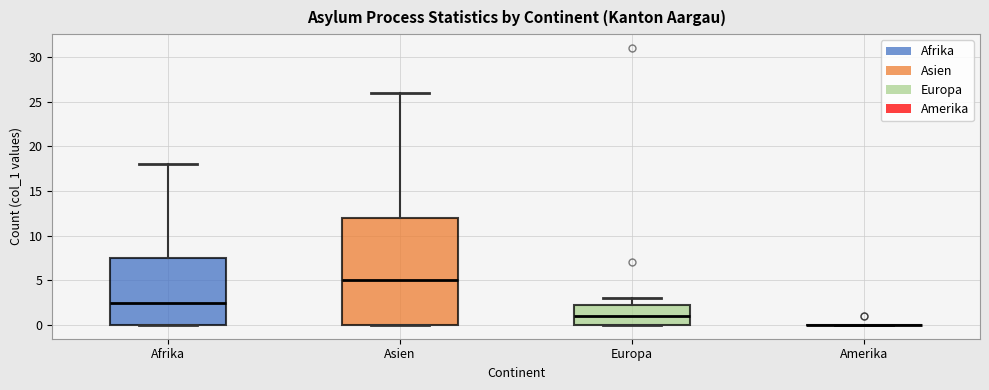

Reading left to right, read every box against the y-axis: the position of its median line, the range the box covers, and the ends of its whiskers. The values are not printed on the chart, so give them approximately, as read against the axis.

Afrika: median 2.5, box 0.0 to 7.5, whiskers 0.0 to 18.0
Asien: median 5.0, box 0.0 to 12.0, whiskers 0.0 to 26.0
Europa: median 1.0, box 0.0 to 2.5, whiskers 0.0 to 3.0
Amerika: box collapsed to a line at 0.0, whiskers 0.0 to 0.0